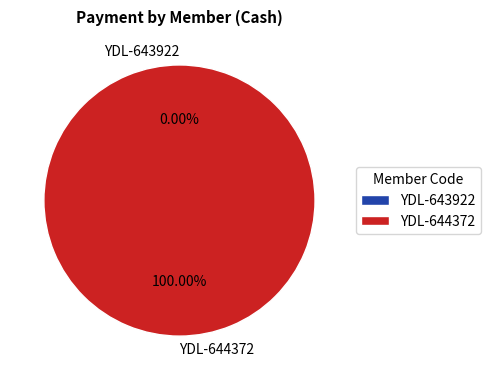

Combined, do YDL-643922 and YDL-644372 account for over 50%?

Yes